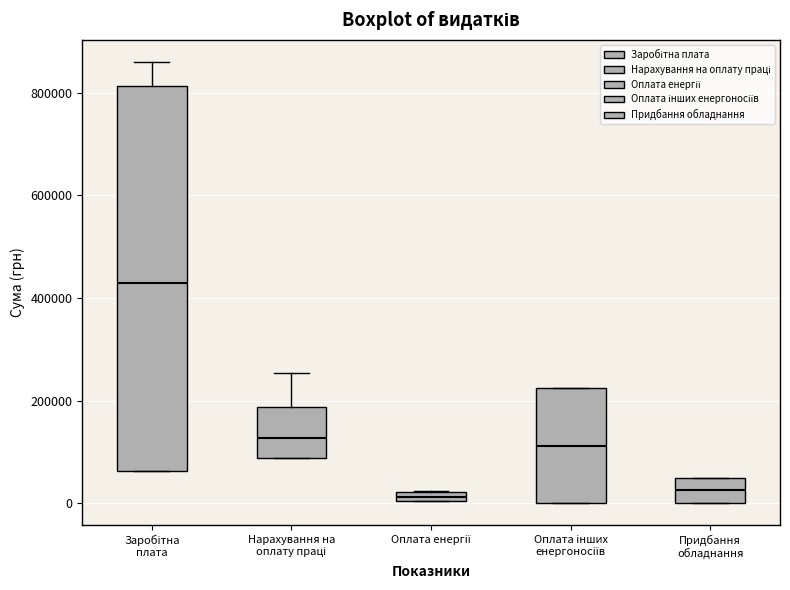

Where does the median line of the box for Оплата інших енергоносіїв sit on the y-axis? The values are not printed on the chart, so give them approximately, as read against the axis.

120000